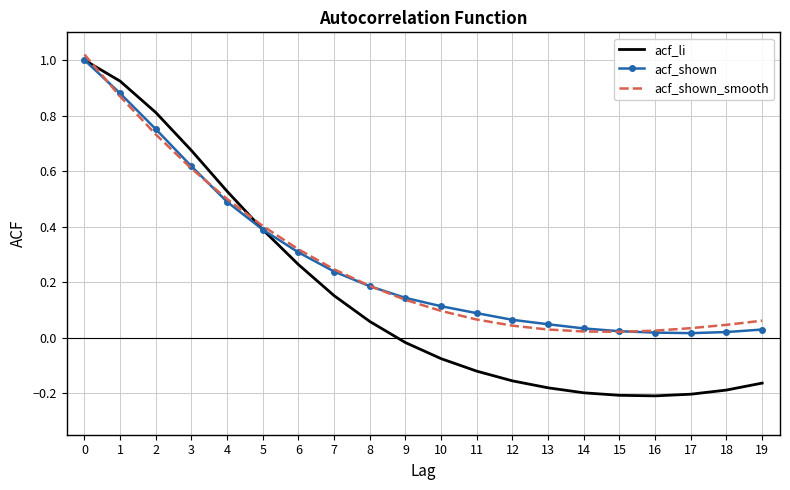

Is the value of acf_li at 19 greater than the value of acf_shown_smooth at 11?

No